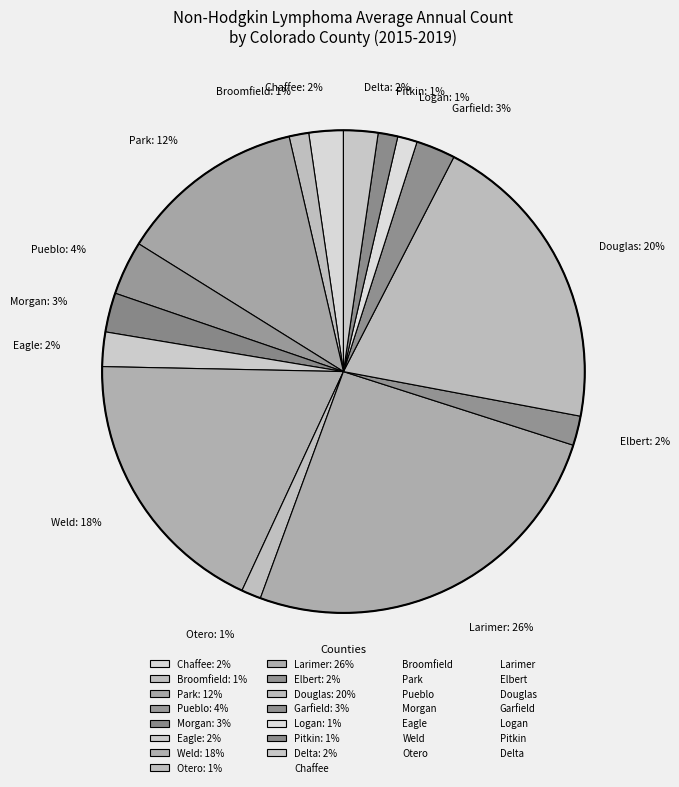

To the nearest percent, what is the average slice percentage?

7%